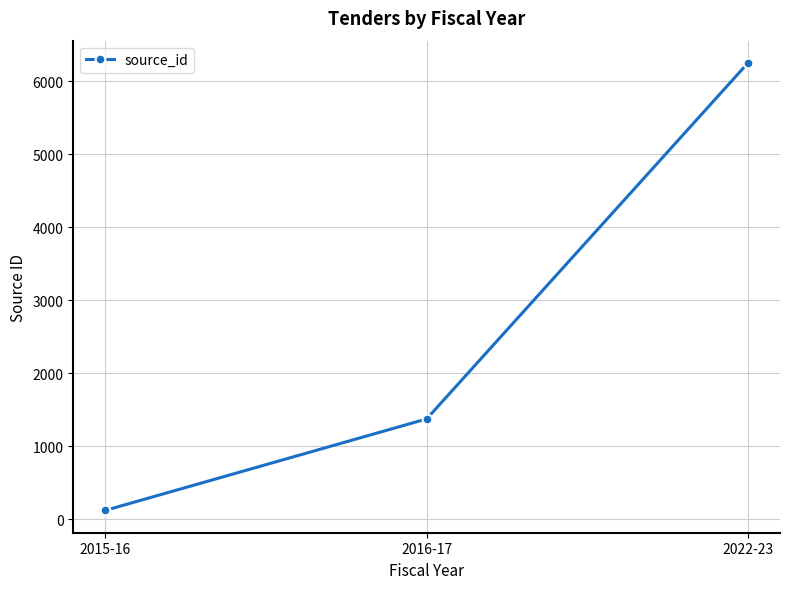

The value at 2016-17 is 1374. True or false?

True